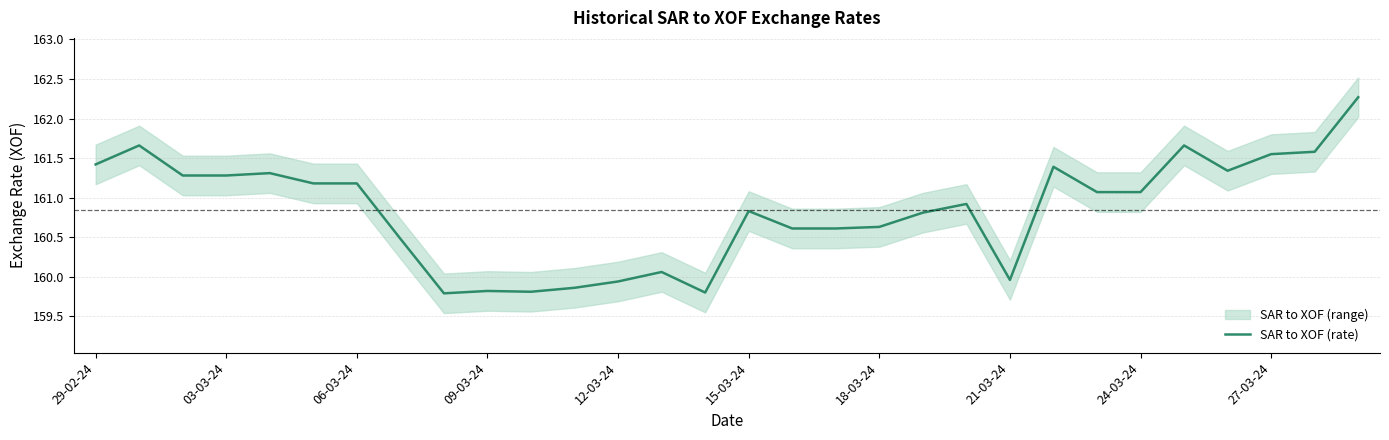

True or false: SAR to XOF (rate) has a value of 218.8 at 21-03-24.

False